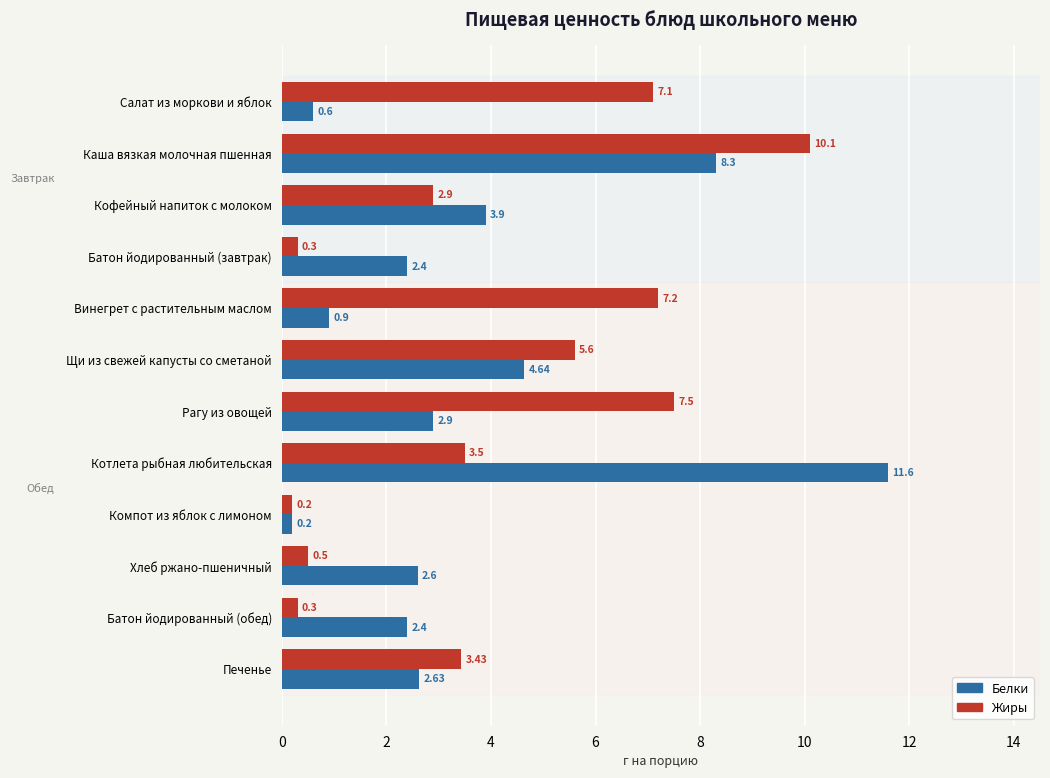

Where is Белки nearest to the value 5?

Щи из свежей капусты со сметаной